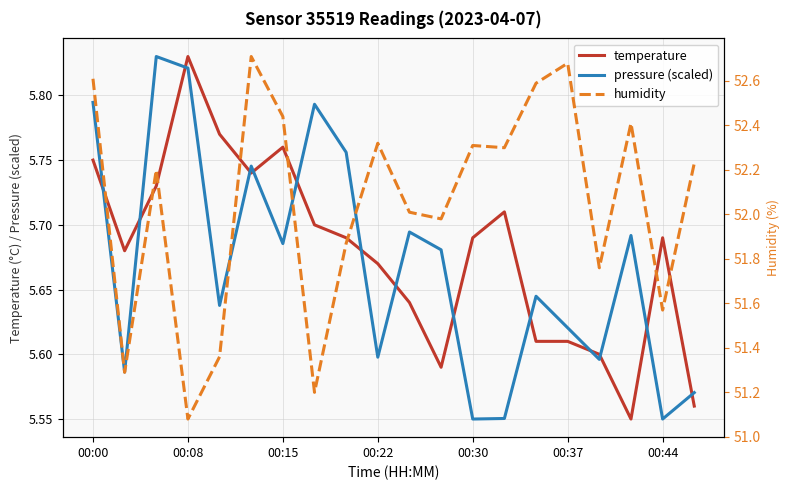

The pressure (scaled) series shows 8.6 at 00:15. True or false?

False